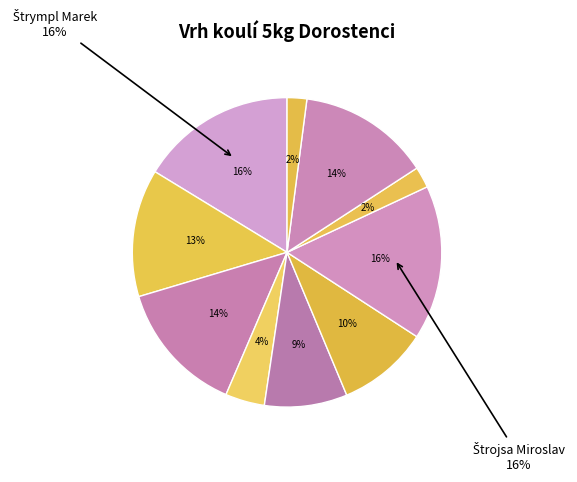

To the nearest percent, what is the average slice percentage?

10%